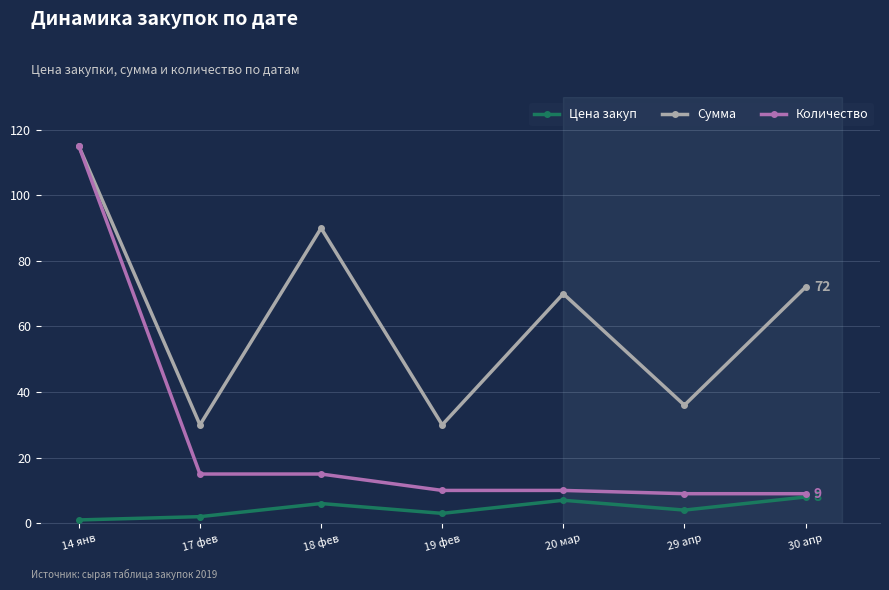

Rank the series by their average value, from highest to lowest.

Сумма, Количество, Цена закуп